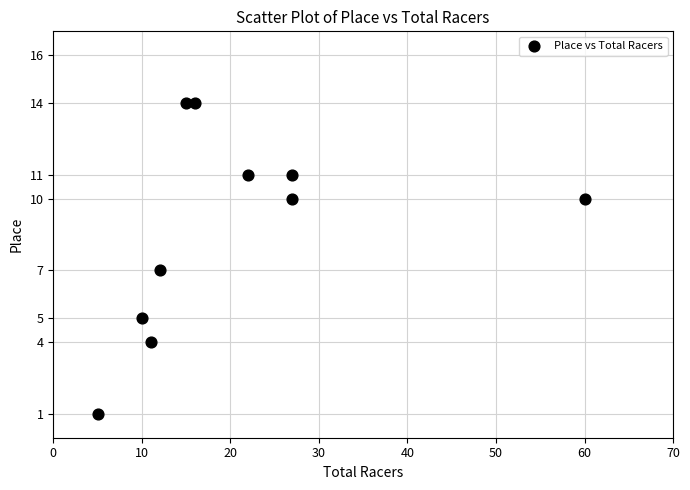

What is the average Y value?

9